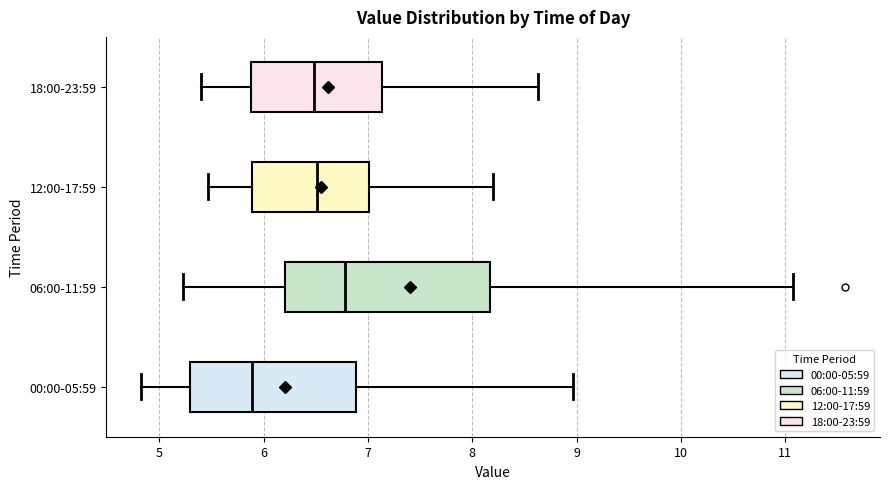

Reading bottom to top, read every box against the x-axis: the position of its median line, the range the box covers, and the ends of its whiskers. The values are not printed on the chart, so give them approximately, as read against the axis.

00:00-05:59: median 5.9, box 5.3 to 6.9, whiskers 4.8 to 9.0
06:00-11:59: median 6.8, box 6.2 to 8.2, whiskers 5.2 to 11.1
12:00-17:59: median 6.5, box 5.9 to 7.0, whiskers 5.5 to 8.2
18:00-23:59: median 6.5, box 5.9 to 7.1, whiskers 5.4 to 8.6